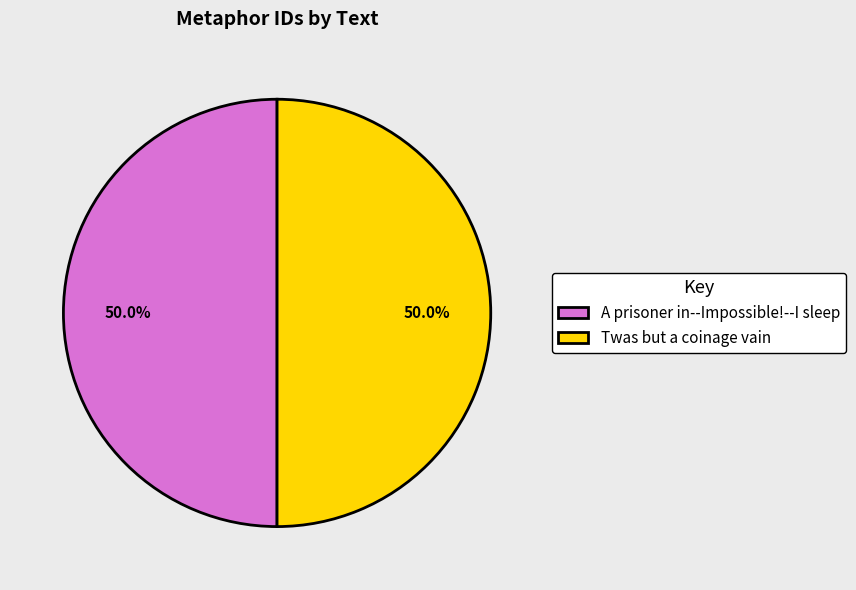

Is the sum of Twas but a coinage vain and A prisoner in--Impossible!--I sleep greater than half?

Yes